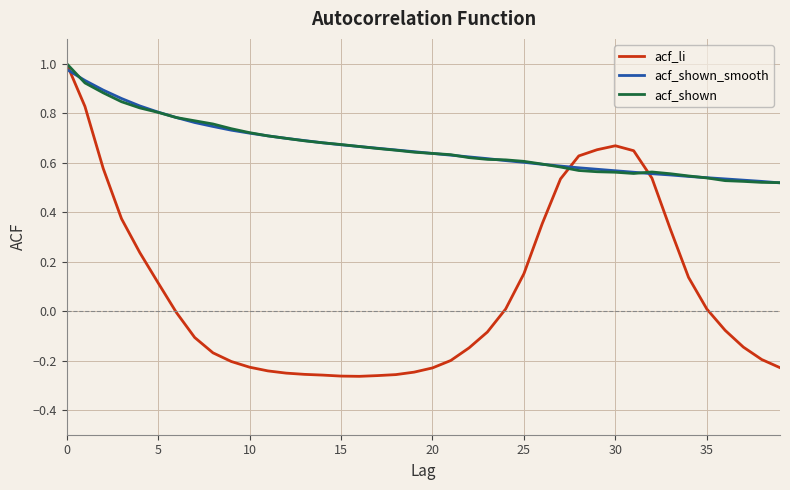

Which series has the largest range (max minus min)?

acf_li